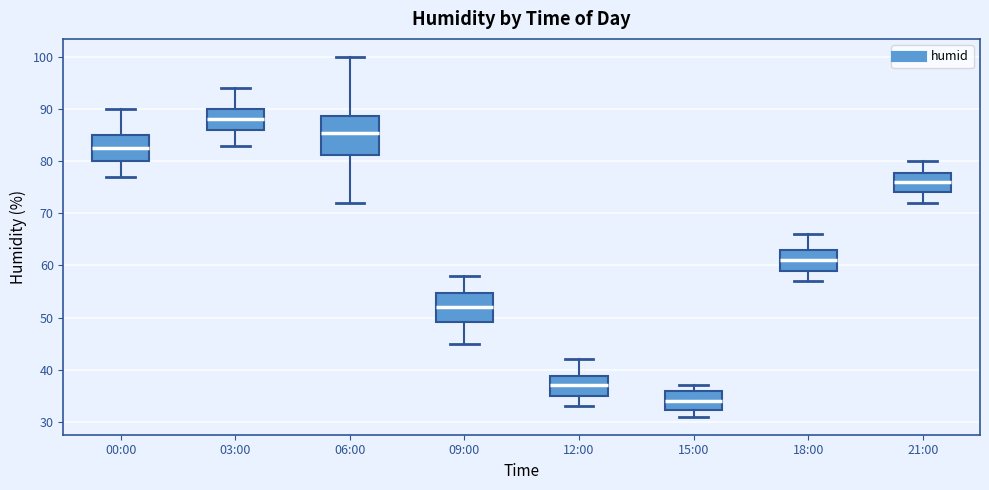

Reading left to right, transcribe this box plot: for each box, give where its median line is, the range the box spans, and where its two whiskers end, as read against the y-axis. The values are not printed on the chart, so give them approximately, as read against the axis.

00:00: median 83, box 80 to 85, whiskers 77 to 90
03:00: median 88, box 86 to 90, whiskers 83 to 94
06:00: median 86, box 81 to 89, whiskers 72 to 100
09:00: median 52, box 49 to 55, whiskers 45 to 58
12:00: median 37, box 35 to 39, whiskers 33 to 42
15:00: median 34, box 32 to 36, whiskers 31 to 37
18:00: median 61, box 59 to 63, whiskers 57 to 66
21:00: median 76, box 74 to 78, whiskers 72 to 80